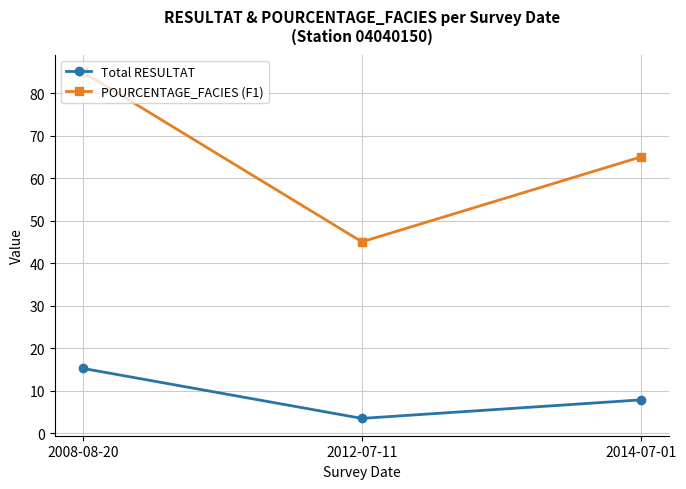

Reading left to right, transcribe all the data shown in this chart.

Total RESULTAT: 15.2	3.4	7.8
POURCENTAGE_FACIES (F1): 85.0	45.0	65.0